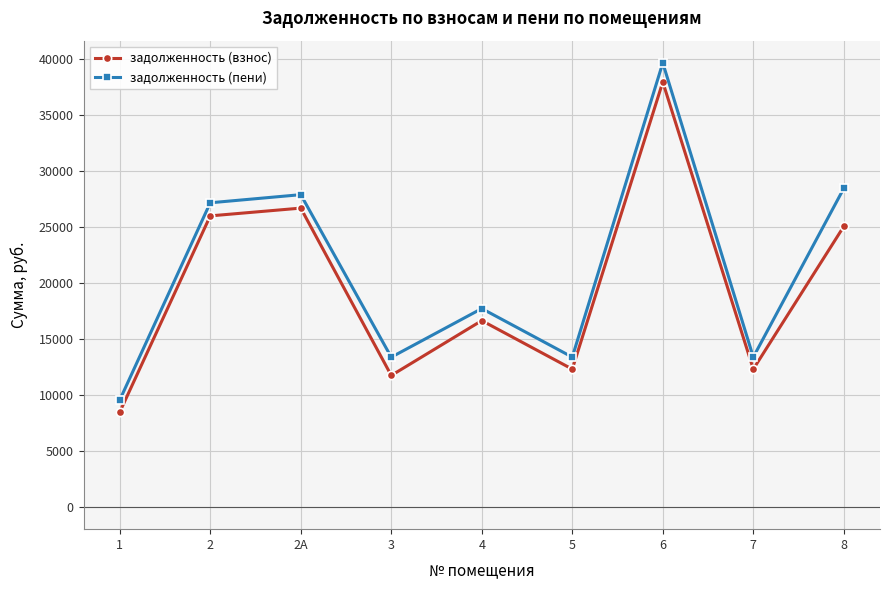

Where is задолженность (пени) nearest to the value 24581?

2